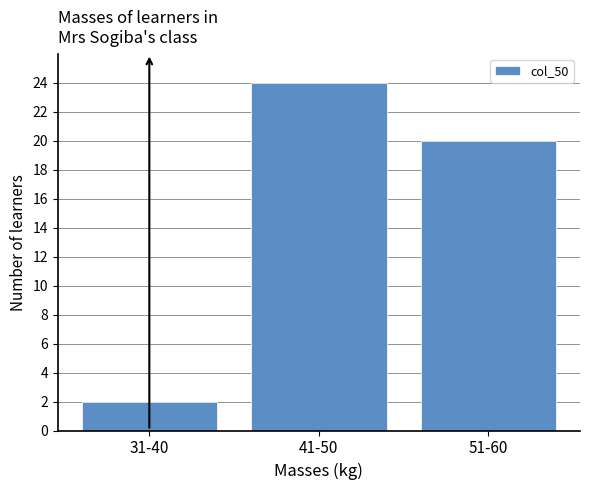

Reading left to right, list all the values displayed in this chart.

2	24	20